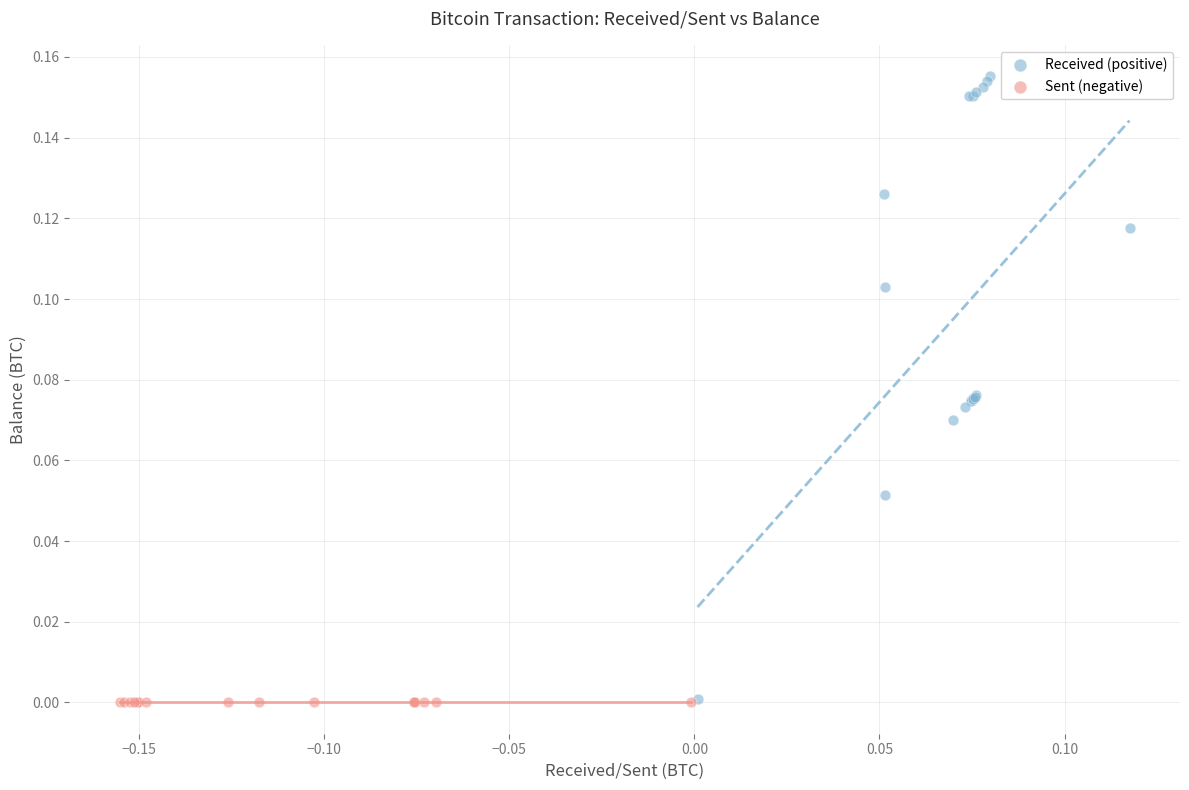

What are all the series names shown in the legend?

Received (positive), Sent (negative)